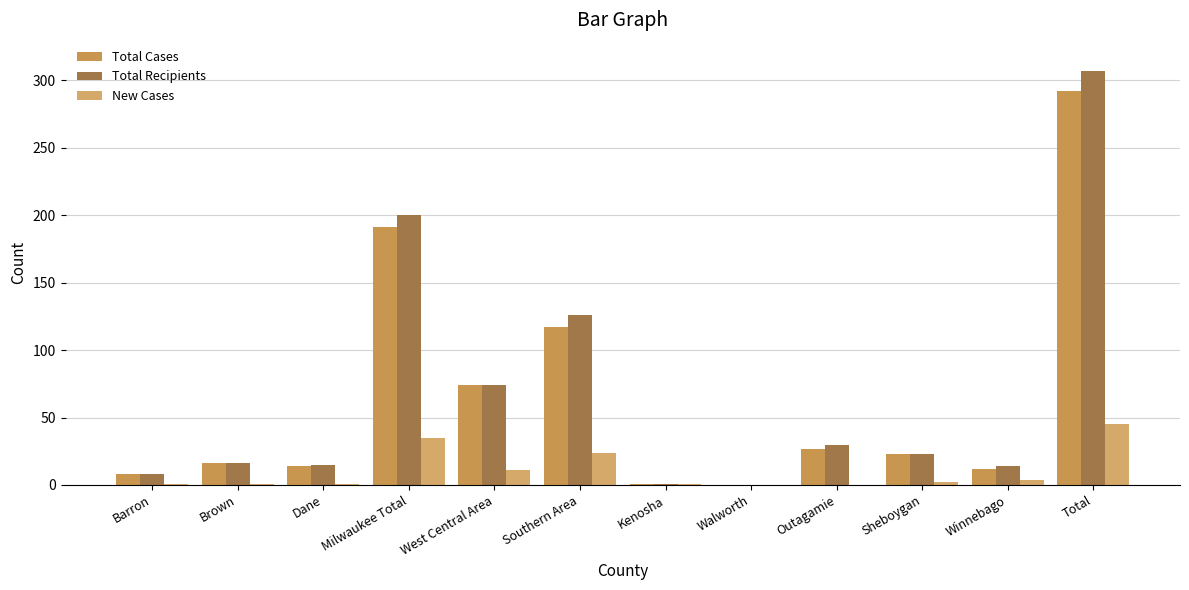

Reading right to left, list all the values displayed in this chart.

Total Cases: 292	12	23	27	0	1	117	74	191	14	16	8
Total Recipients: 307	14	23	30	0	1	126	74	200	15	16	8
New Cases: 45	4	2	0	0	1	24	11	35	1	1	1